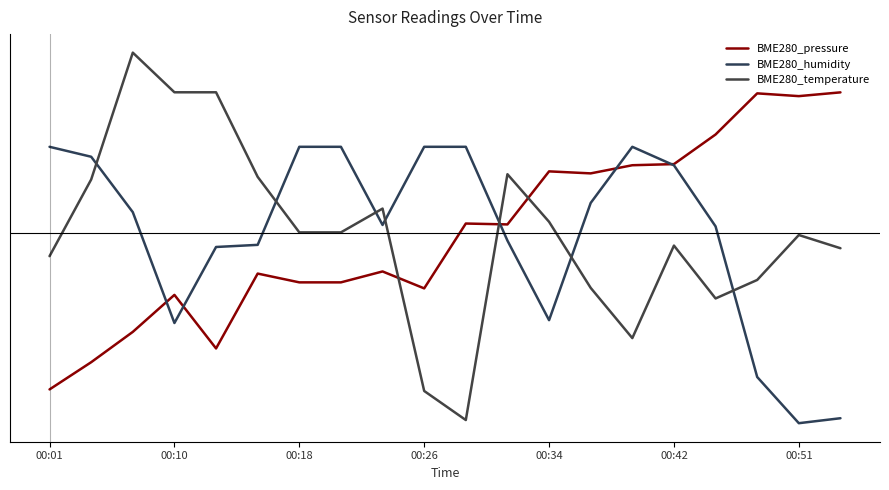

Which series has the largest range (max minus min)?

BME280_temperature